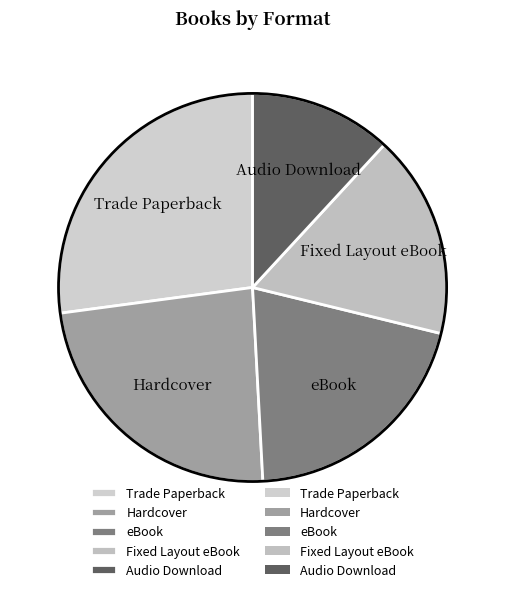

Does any single category account for the majority?

No